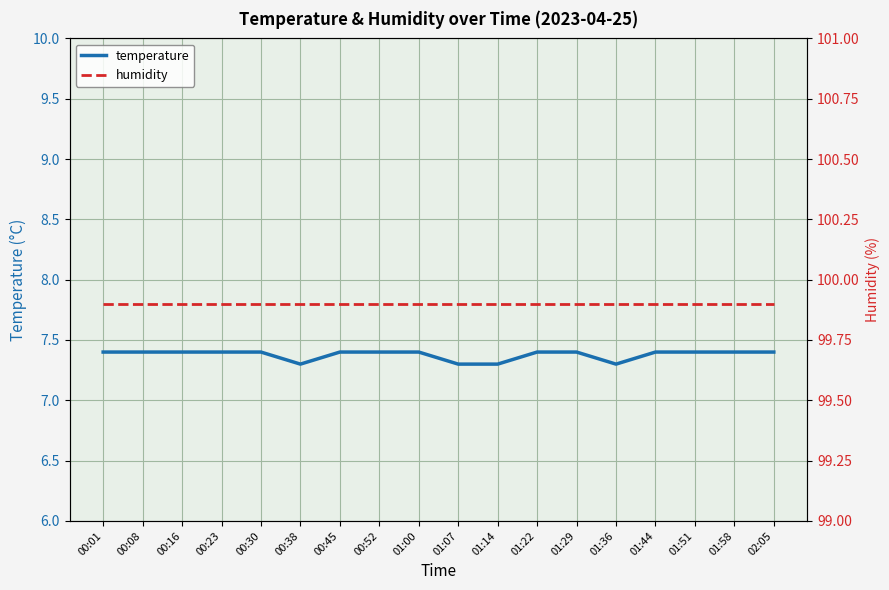

True or false: humidity and temperature cross at least once.

False